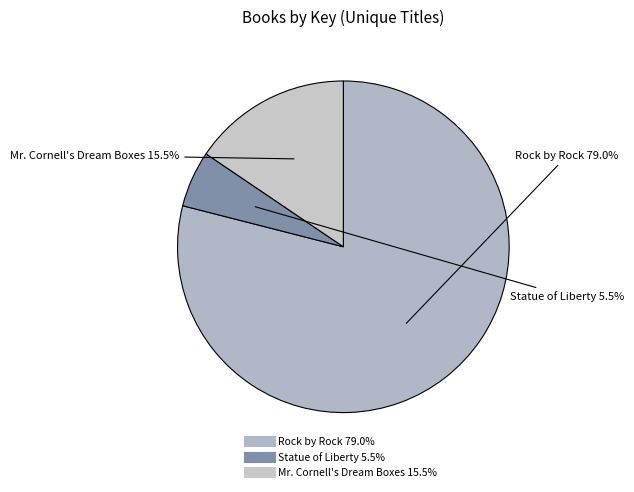

Does Mr. Cornell's Dream Boxes represent more than half of the total?

No